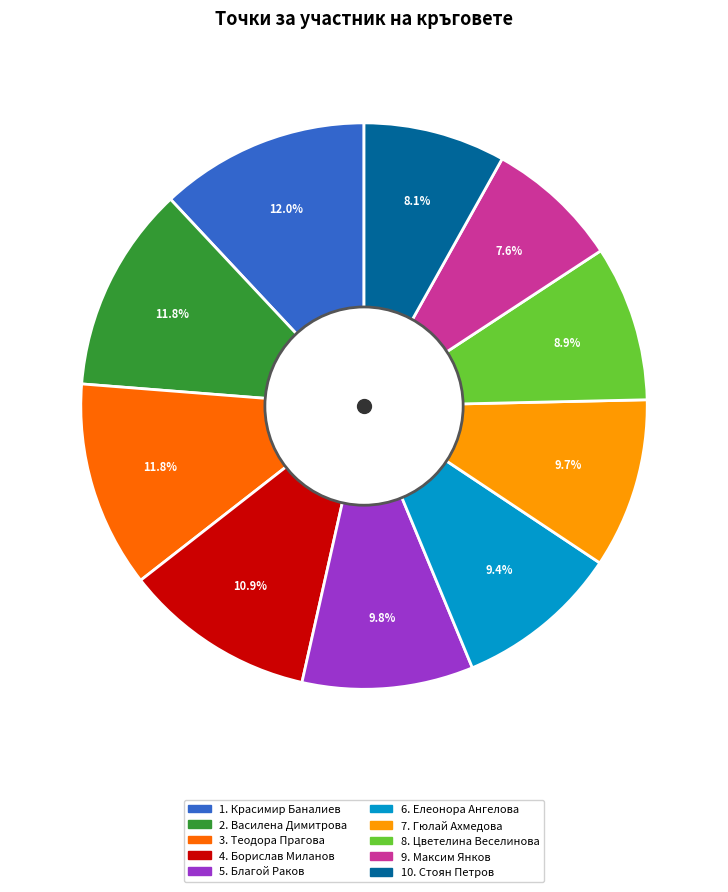

What is the ratio of the value at 8. Цветелина Веселинова to the value at 9. Максим Янков?

1.2